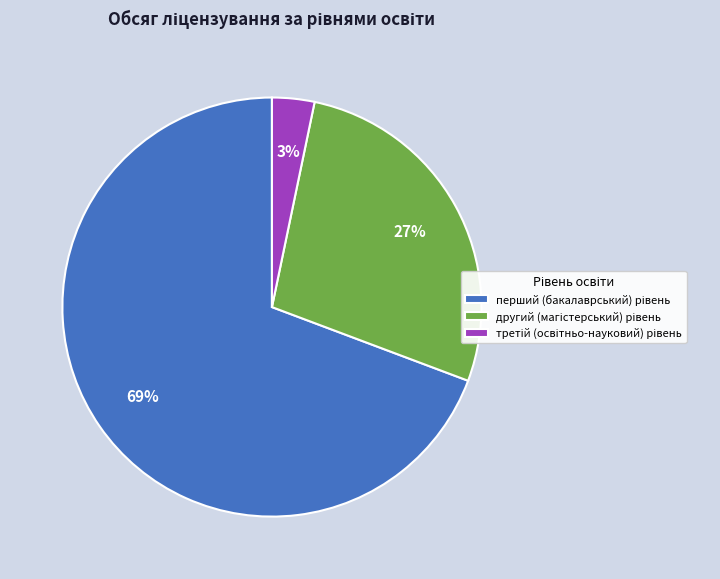

Is there a majority slice in this chart?

Yes